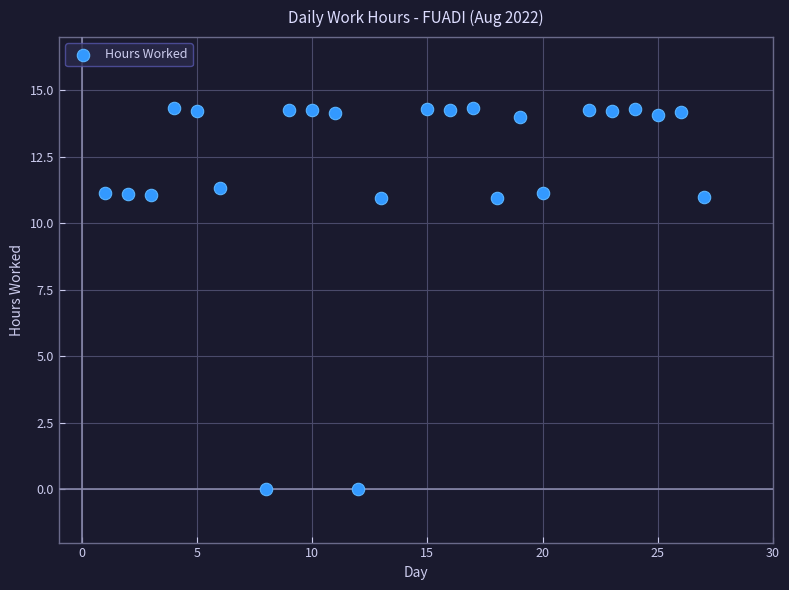

What is the range of X values (max minus min)?

26.0